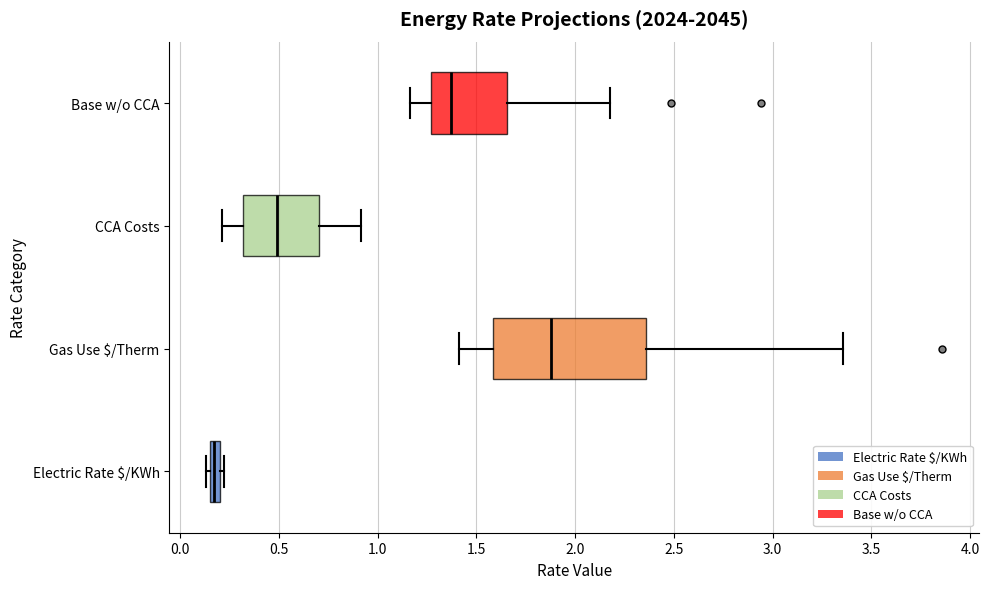

Which box is the widest, from its left edge to its right edge?

Gas Use $/Therm